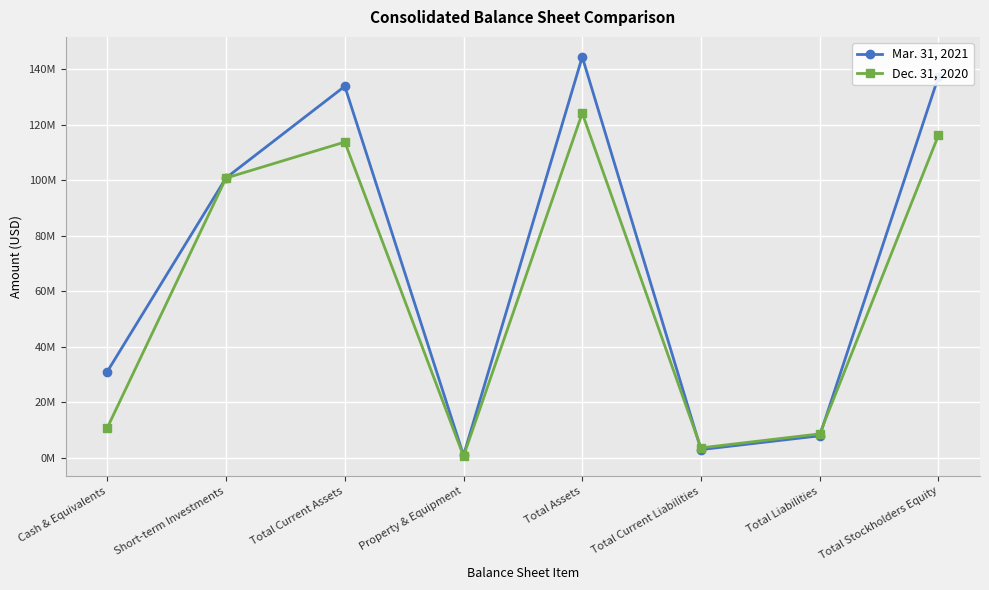

Rank the series by their average value, from lowest to highest.

Dec. 31, 2020, Mar. 31, 2021